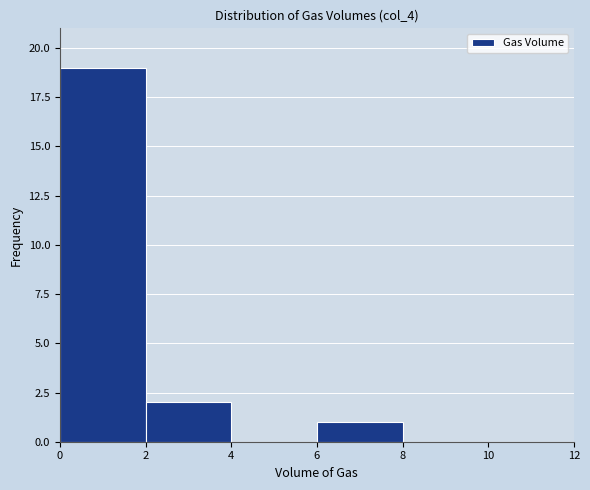

Reading left to right, transcribe this chart: for each bar, give the range it covers on the x-axis and its height. The values are not printed on the chart, so give them approximately, as read against the axis.

0 to 2: 19
2 to 4: 2
4 to 6: 0
6 to 8: 1
8 to 10: 0
10 to 12: 0